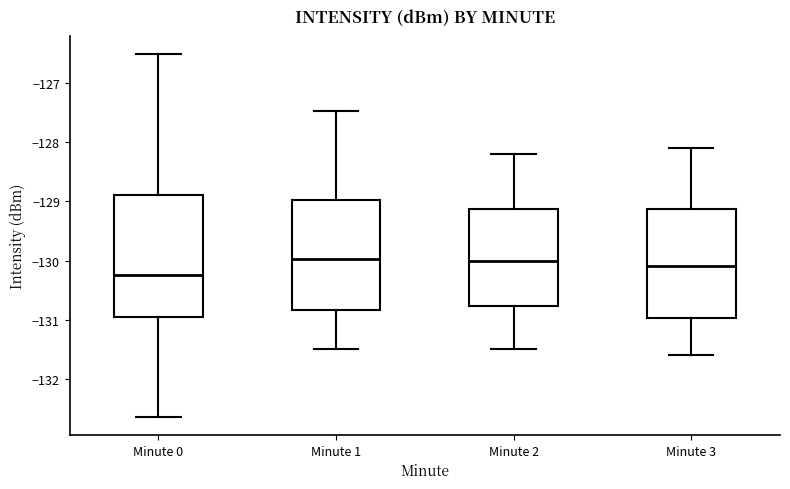

Comparing the boxes themselves (not the whiskers), which one is the tallest?

Minute 0